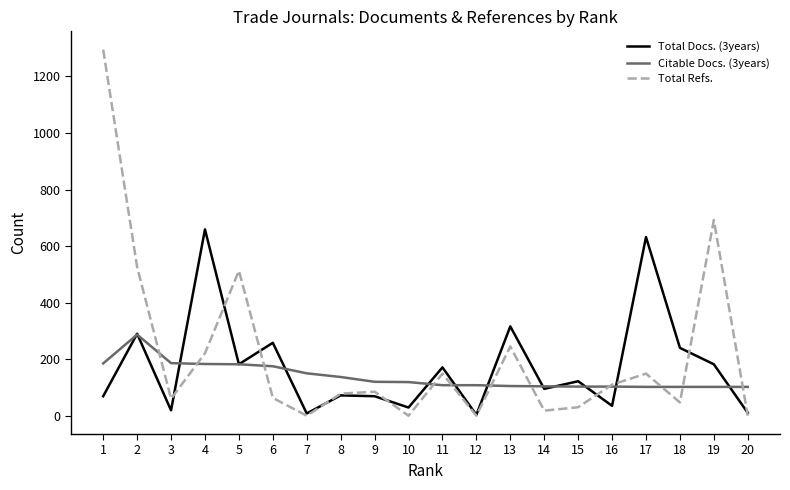

Is the value of Total Refs. at 6 greater than the value of Total Docs. (3years) at 6?

No